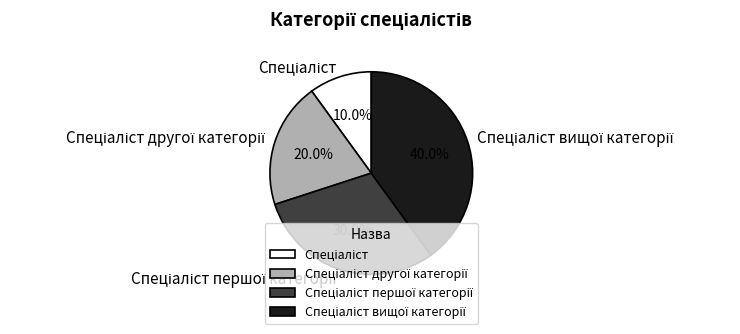

Is there a majority slice in this chart?

No